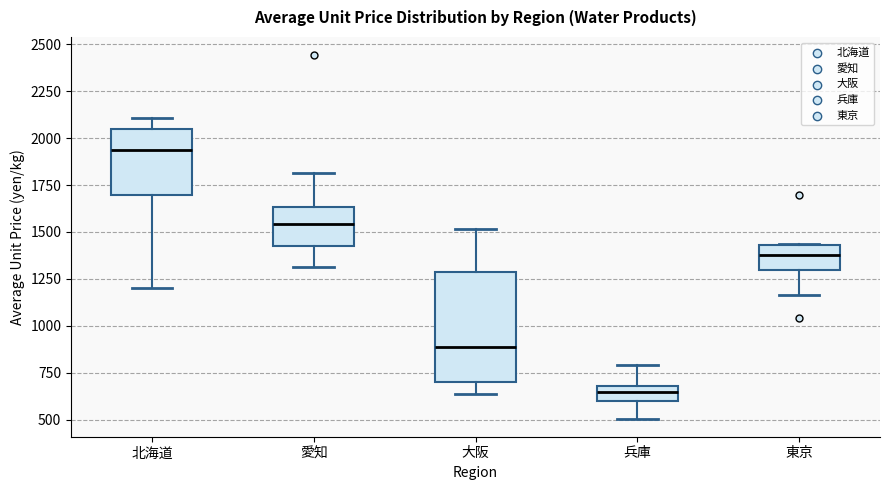

Which box has the highest median line?

北海道